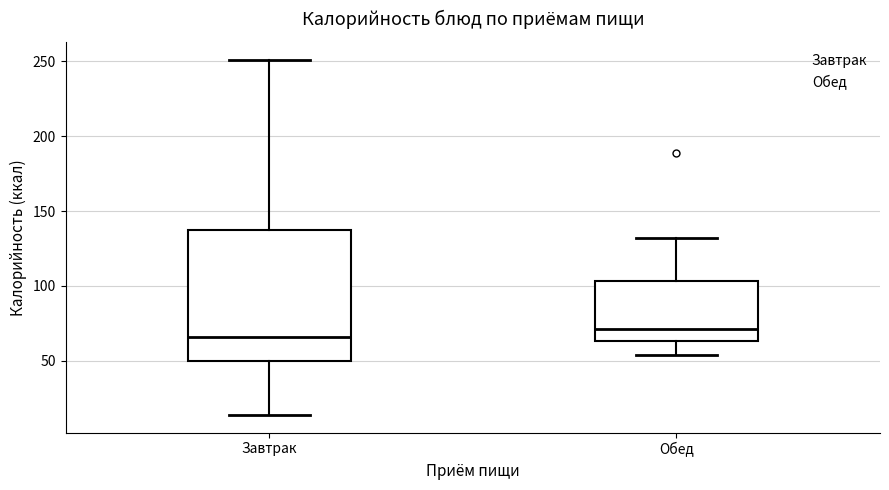

Reading left to right, read every box against the y-axis: the position of its median line, the range the box covers, and the ends of its whiskers. The values are not printed on the chart, so give them approximately, as read against the axis.

Завтрак: median 65, box 50 to 140, whiskers 15 to 250
Обед: median 70, box 65 to 105, whiskers 55 to 130